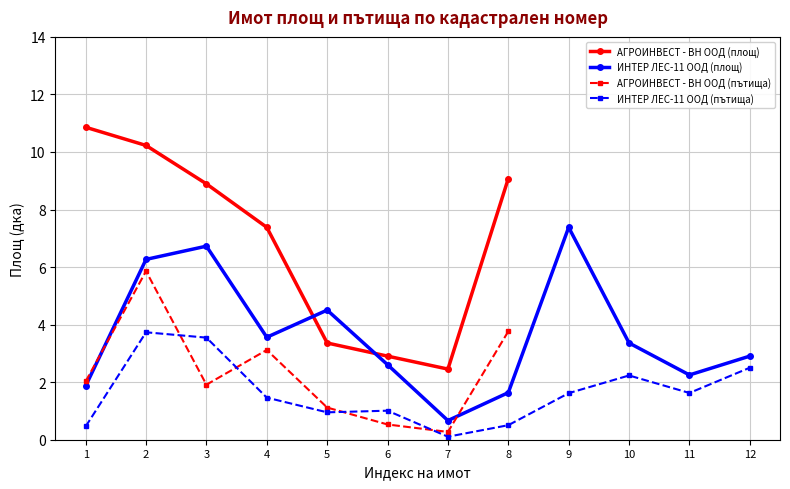

Where does the data first go above 8?

1